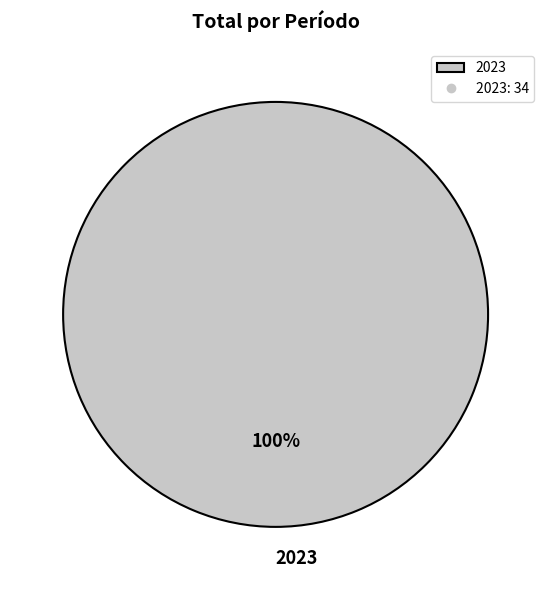

What percentage is the 2023 slice, to the nearest percent?

100%